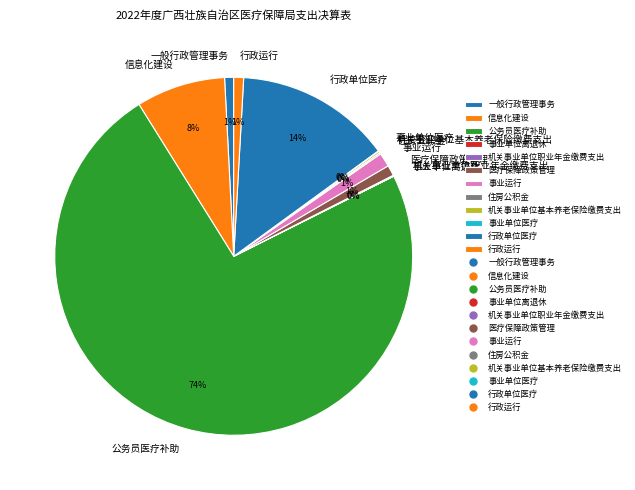

Combined, do 事业运行 and 信息化建设 account for over 50%?

No